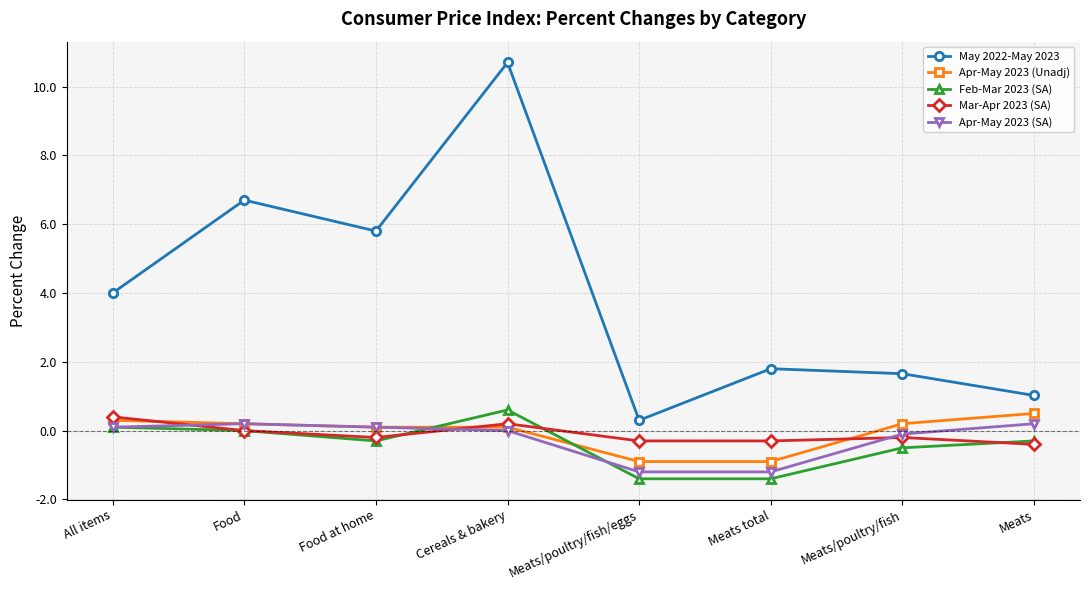

What is the minimum value shown in the chart?

-1.4